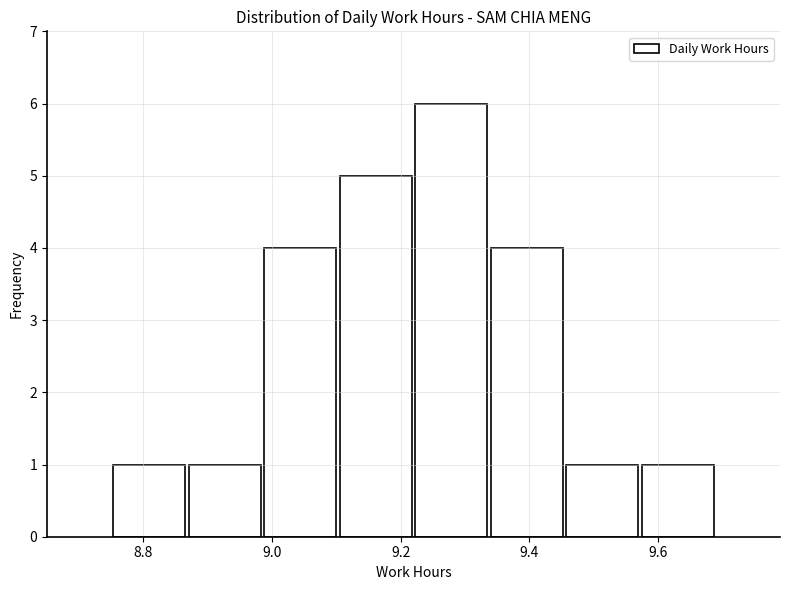

How tall is the bar that spans 9.58 to 9.70 on the x-axis? Neither the bar edges nor the heights are printed on the chart, so give them approximately, as read against the axes.

1